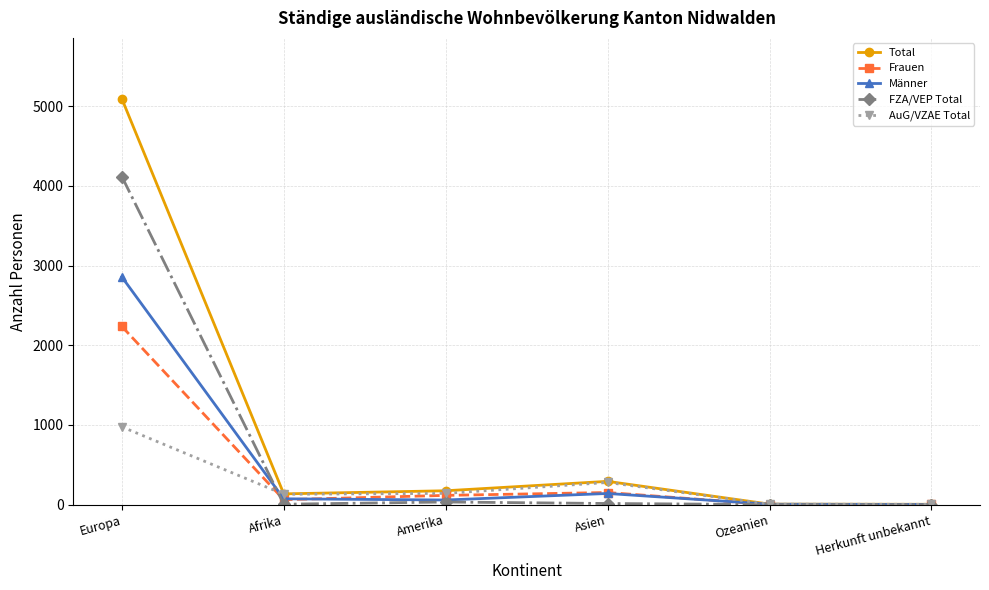

How many interior local peaks does the Männer series have?

1